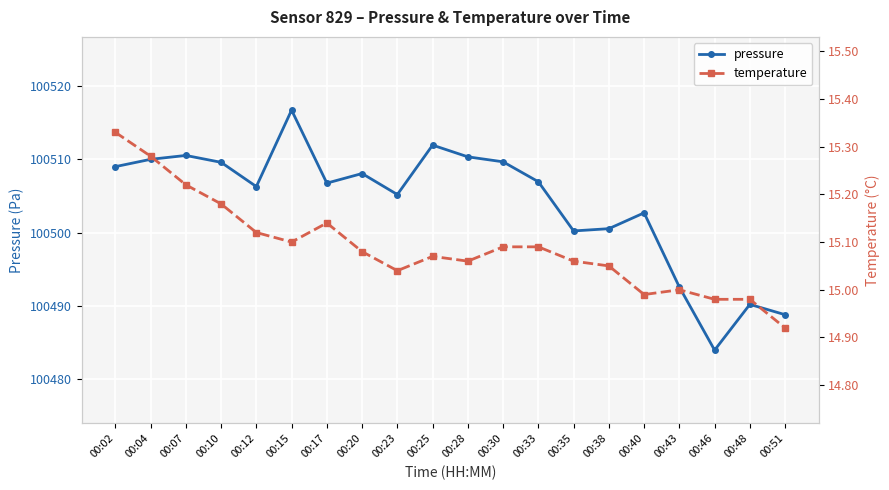

What is the difference between the highest and lowest values at 00:23?

100490.2